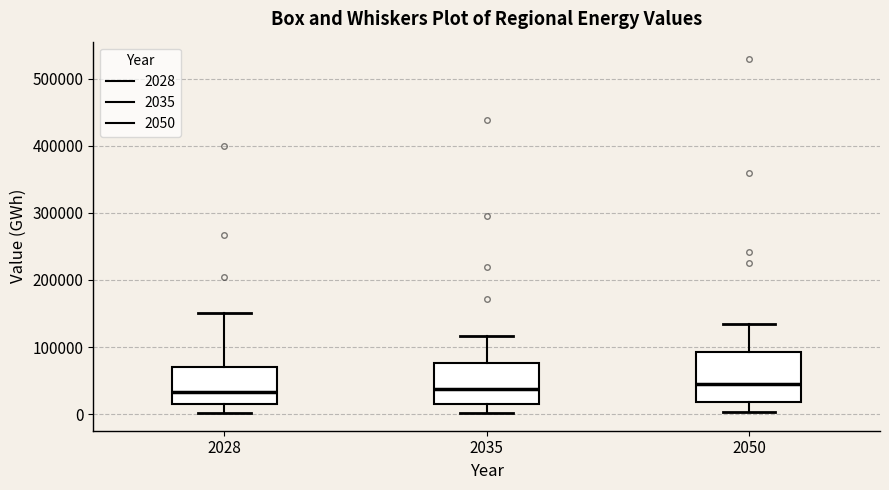

Reading left to right, read every box against the y-axis: the position of its median line, the range the box covers, and the ends of its whiskers. The values are not printed on the chart, so give them approximately, as read against the axis.

2028: median 30000, box 10000 to 70000, whiskers 0 to 150000
2035: median 40000, box 10000 to 80000, whiskers 0 to 120000
2050: median 50000, box 20000 to 90000, whiskers 0 to 130000